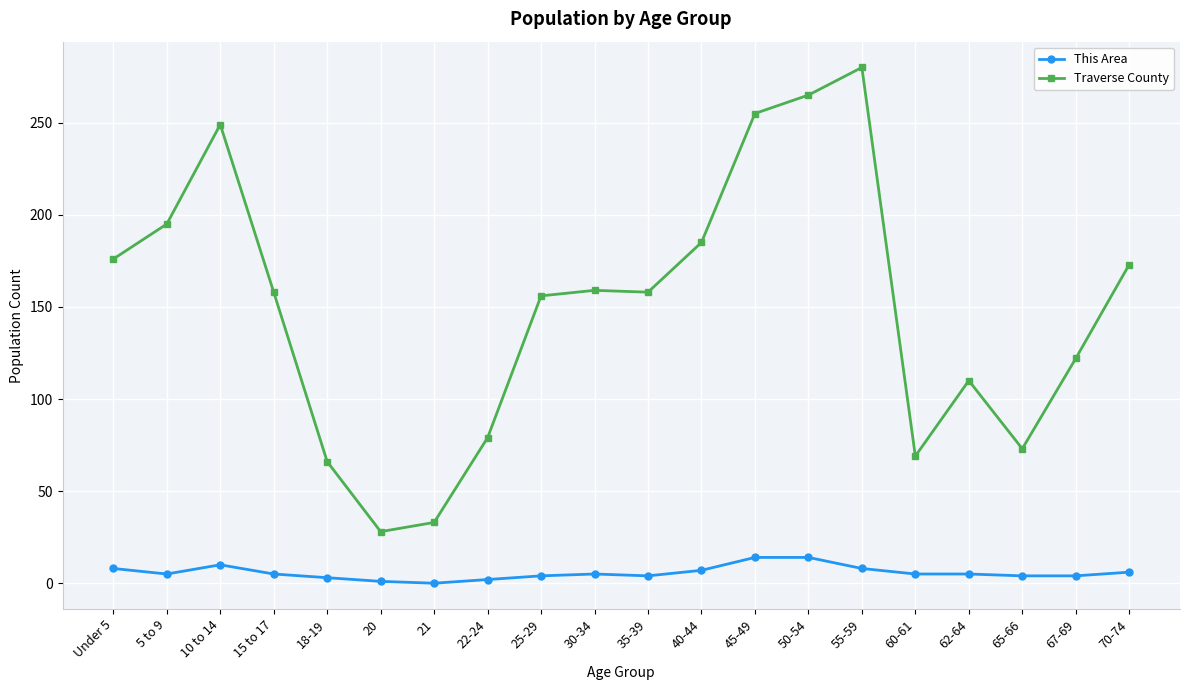

Does the chart display data point markers on the line(s)?

Yes